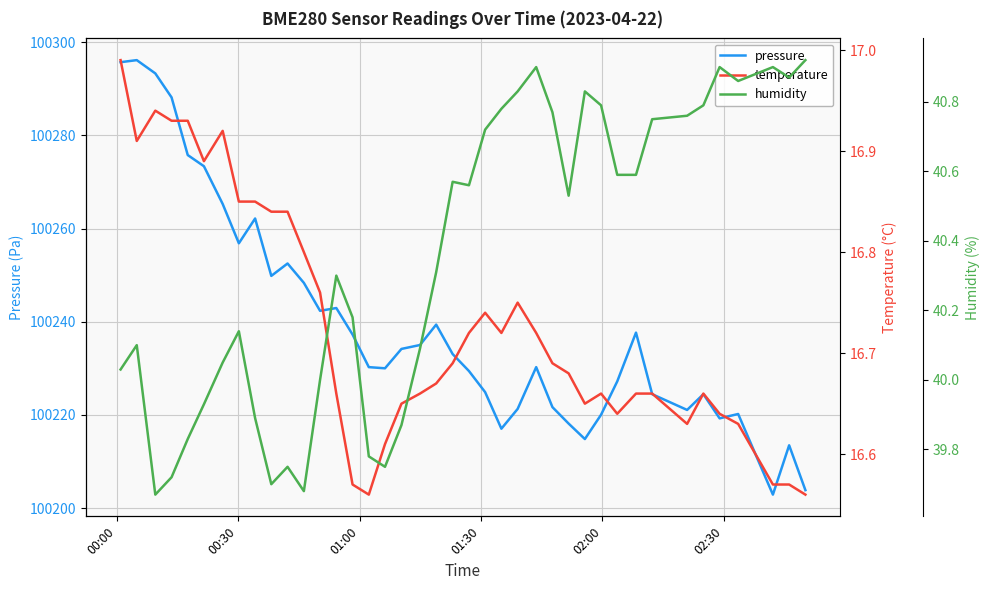

Does the chart display data point markers on the line(s)?

No